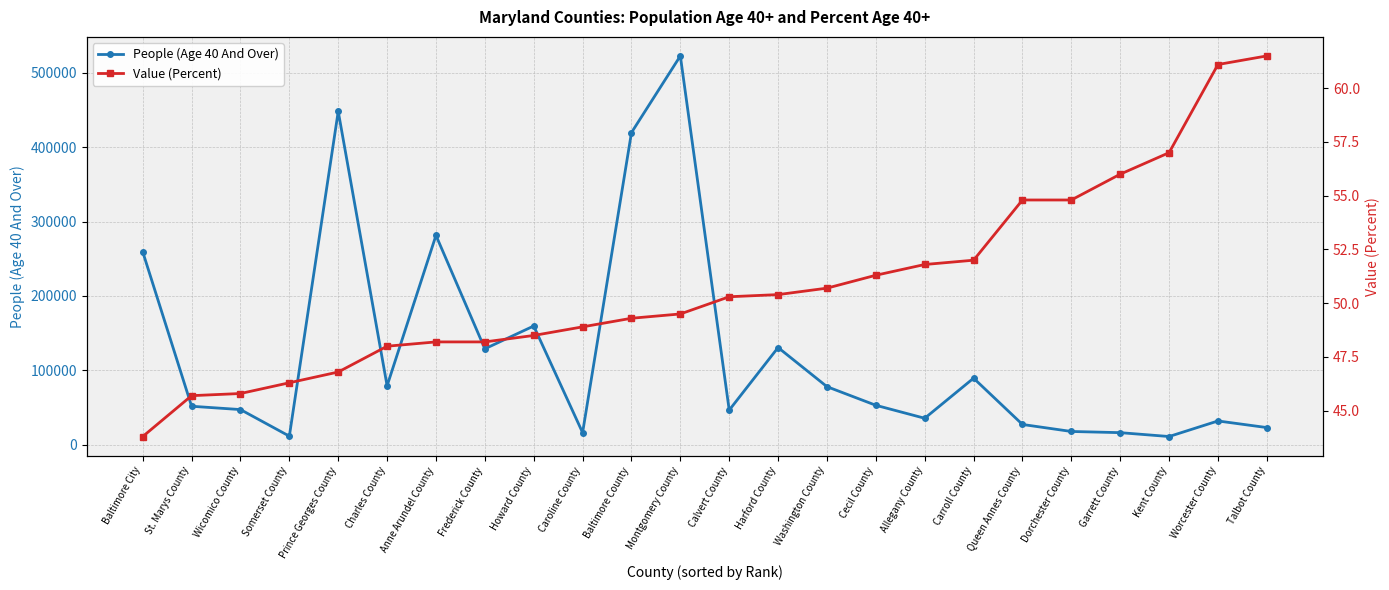

What position from the left is Somerset County?

4